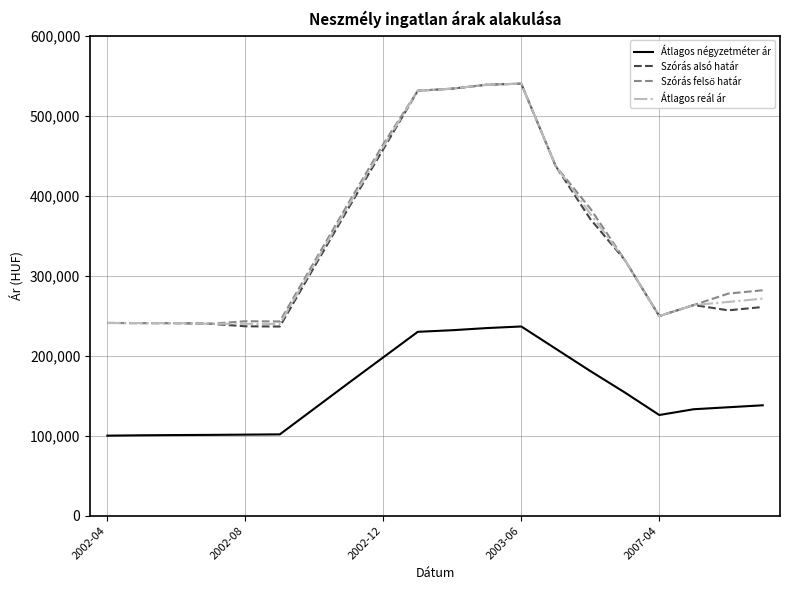

In Átlagos reál ár, how many points are higher than both neighbors (excluding endpoints)?

2